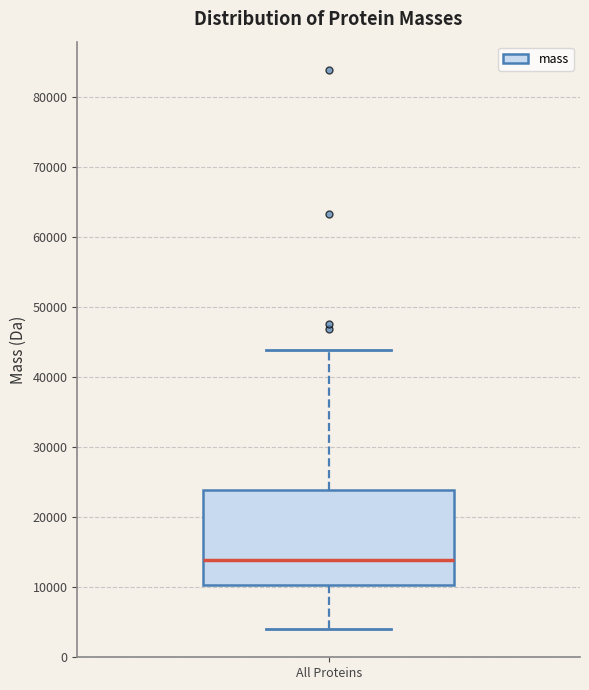

Transcribe this box plot: give where the median line is, the range the box spans, and where the two whiskers end, as read against the y-axis. The values are not printed on the chart, so give them approximately, as read against the axis.

median 14000, box 10000 to 24000, whiskers 4000 to 44000